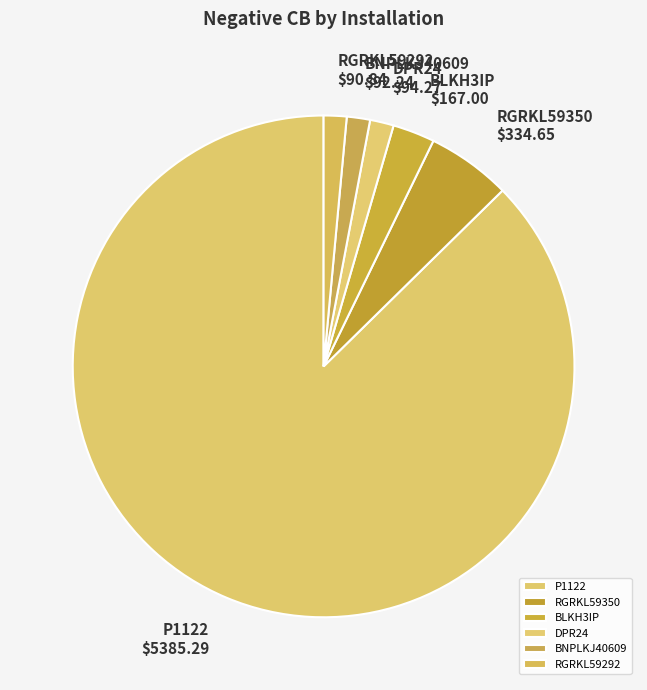

Between RGRKL59350 and RGRKL59292, which is larger?

RGRKL59350